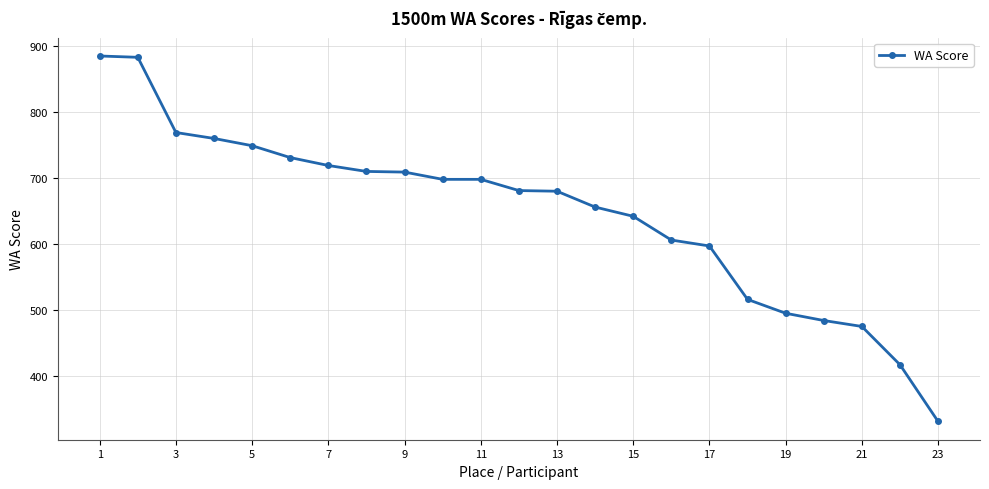

What is the difference between the second highest and minimum values?

552